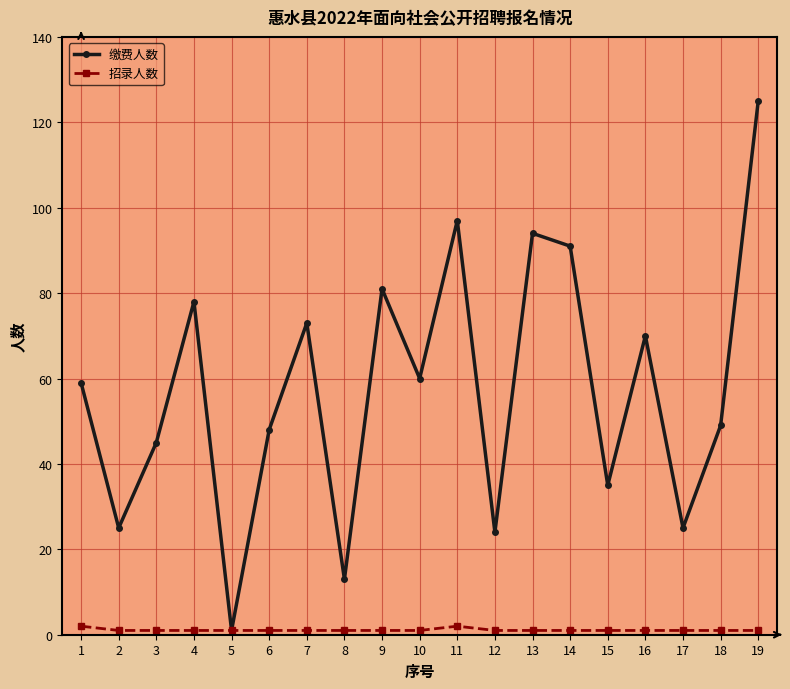

Is it true that 缴费人数 equals 13 at 8?

True